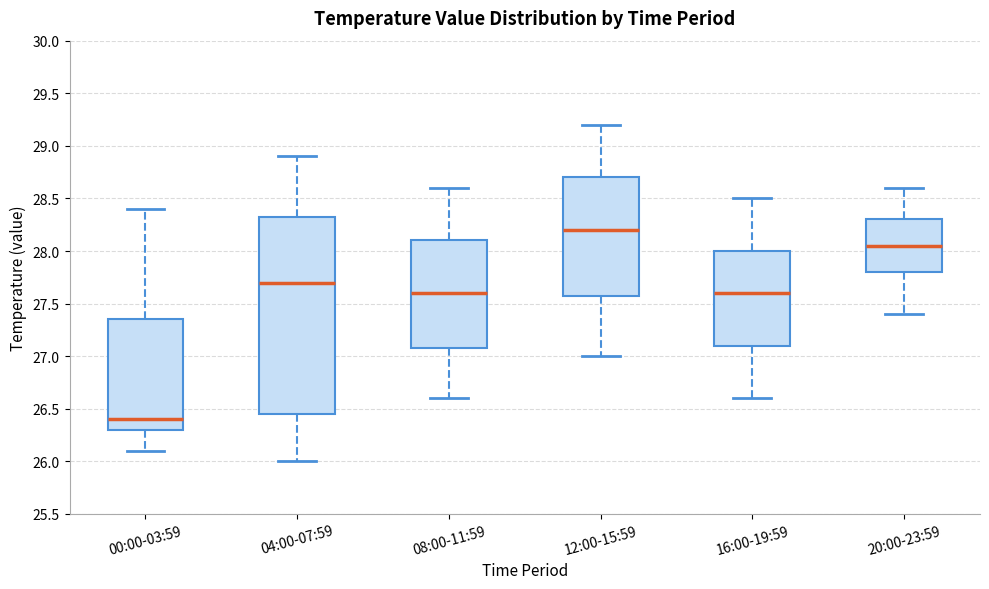

Which box's median line is the lowest?

00:00-03:59